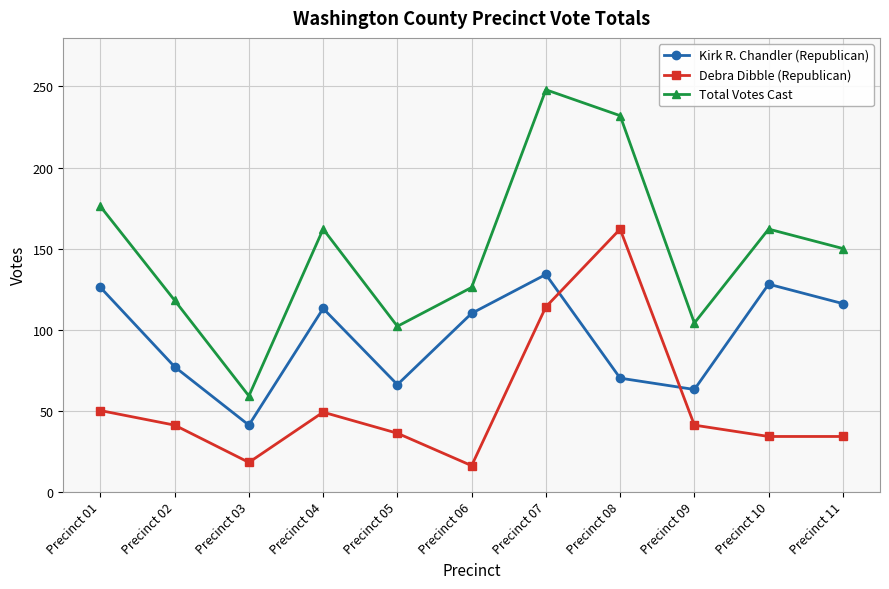

Is this an area chart (filled region under the line)?

No